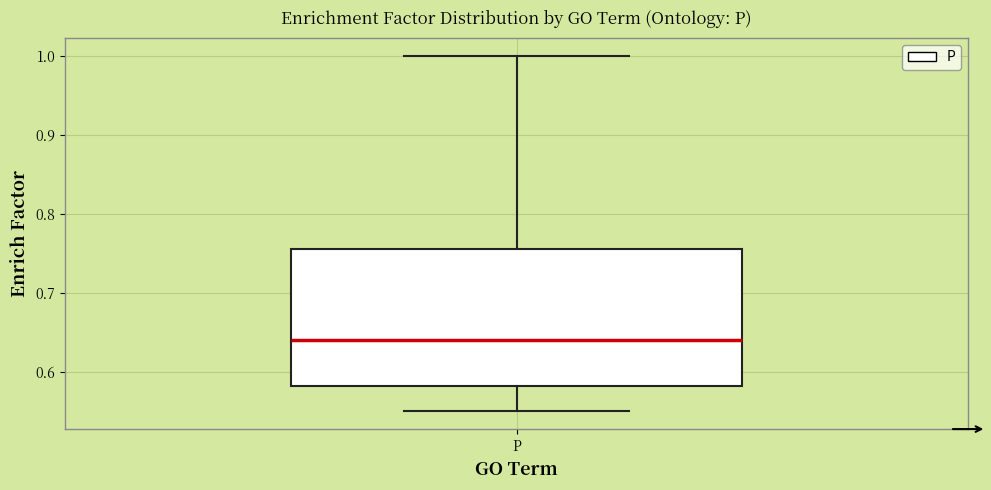

Where is the lower edge of the box for P on the y-axis? The values are not printed on the chart, so give them approximately, as read against the axis.

0.58